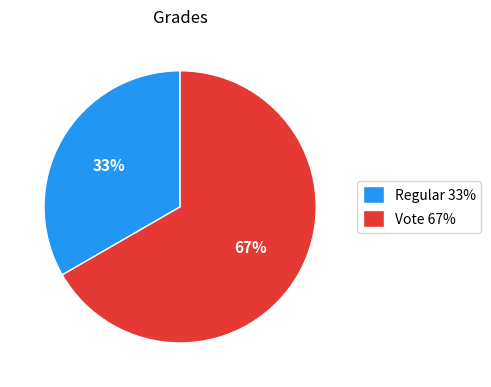

True or false: Vote accounts for 58% of the total.

False